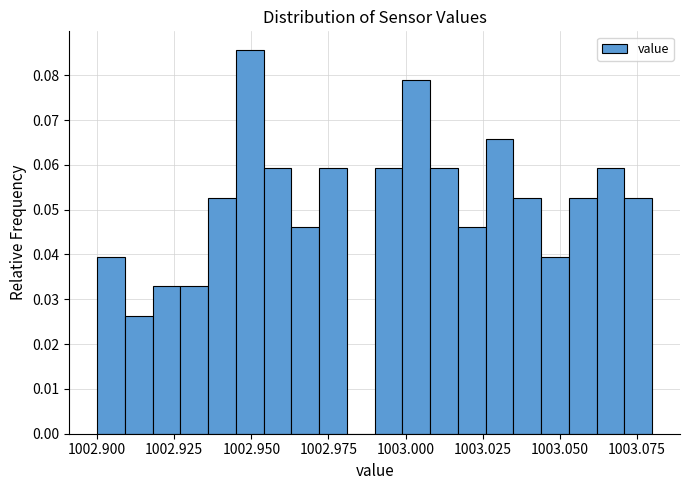

Around what value on the x-axis is the tallest bar? Give the approximate position of its centre, as read against the axis.

1002.950